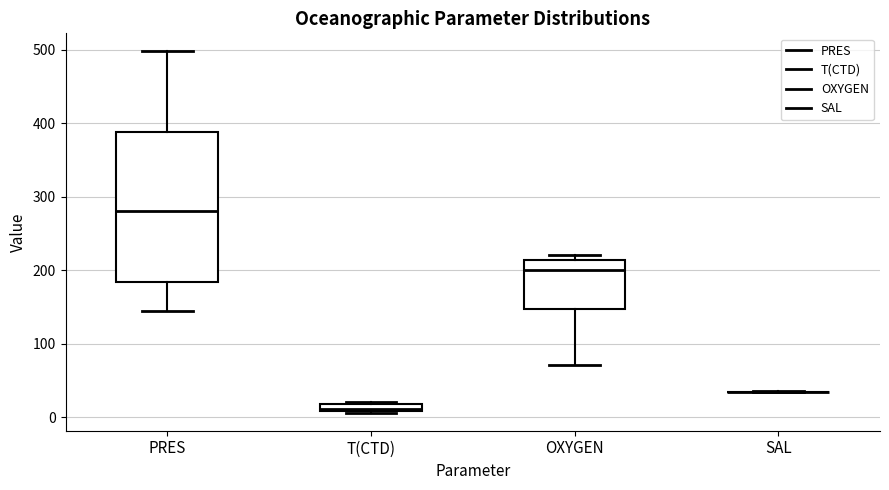

Comparing the boxes themselves (not the whiskers), which one is the tallest?

PRES